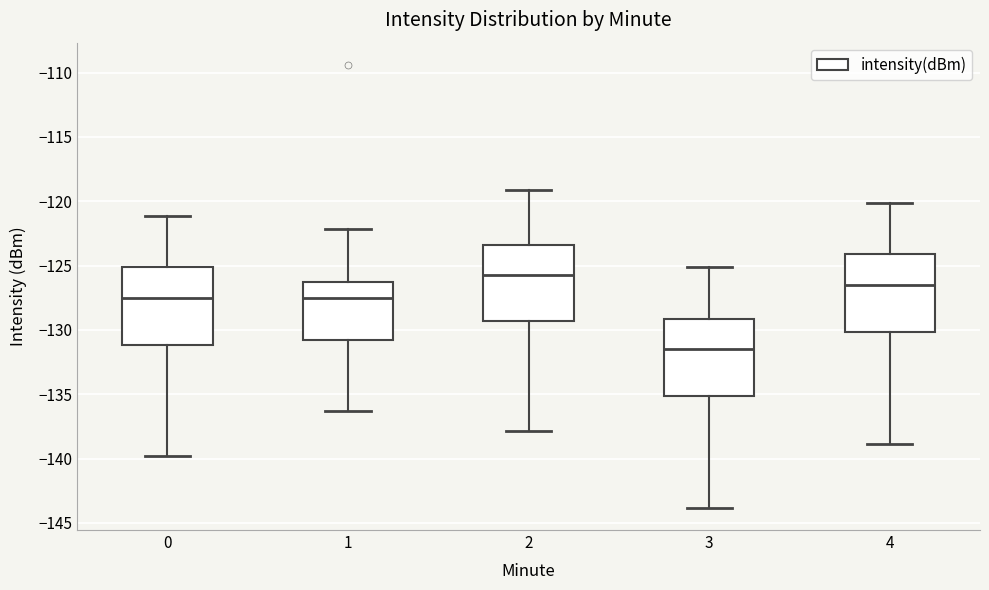

Reading left to right, transcribe this box plot: for each box, give where its median line is, the range the box spans, and where its two whiskers end, as read against the y-axis. The values are not printed on the chart, so give them approximately, as read against the axis.

0: median -127.5, box -131.0 to -125.0, whiskers -140.0 to -121.0
1: median -127.5, box -131.0 to -126.5, whiskers -136.5 to -122.0
2: median -126.0, box -129.5 to -123.5, whiskers -138.0 to -119.0
3: median -131.5, box -135.0 to -129.0, whiskers -144.0 to -125.0
4: median -126.5, box -130.0 to -124.0, whiskers -139.0 to -120.0